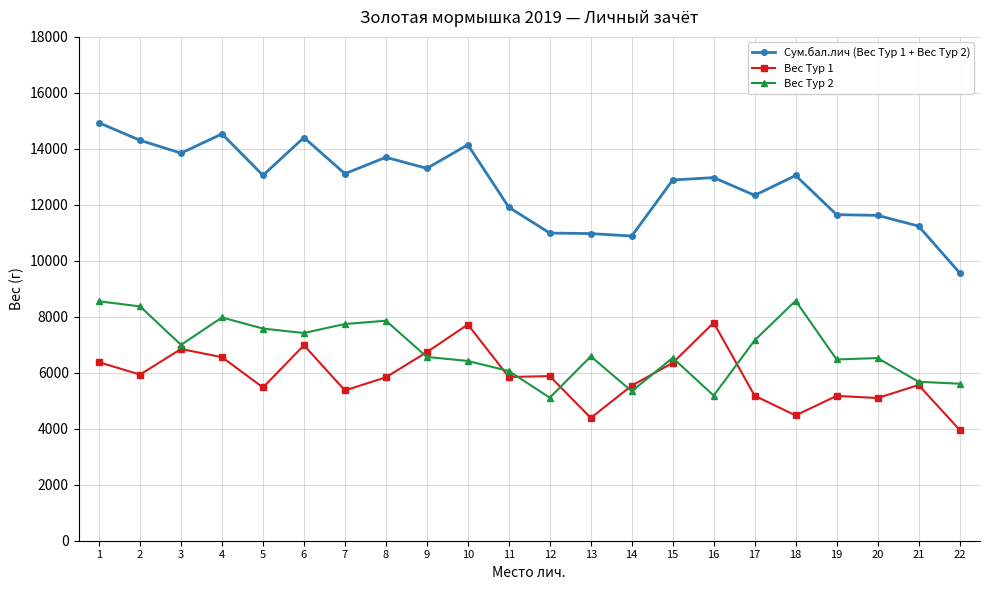

How many data points in Вес Тур 2 are less than 6586?

11